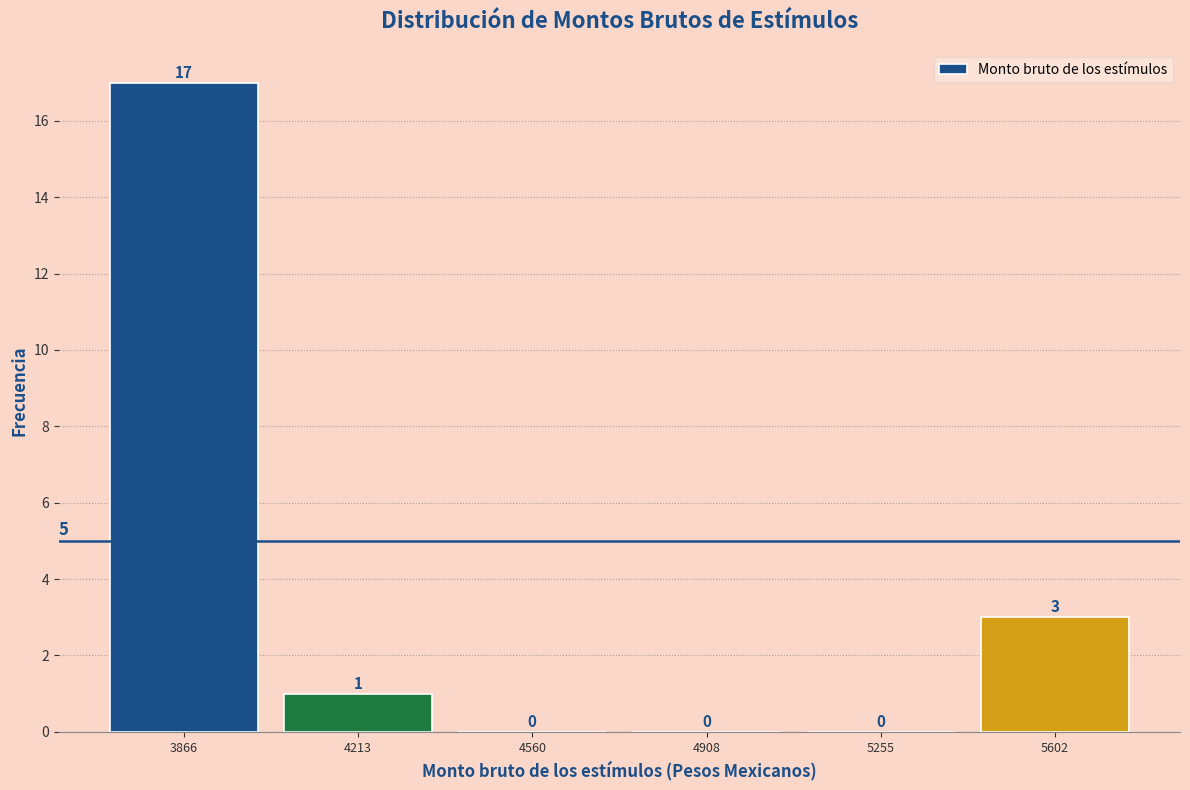

What is the height of the bar covering 5450 to 5800 on the x-axis? The bar edges are not printed on the chart, so give them approximately, as read against the axis.

3